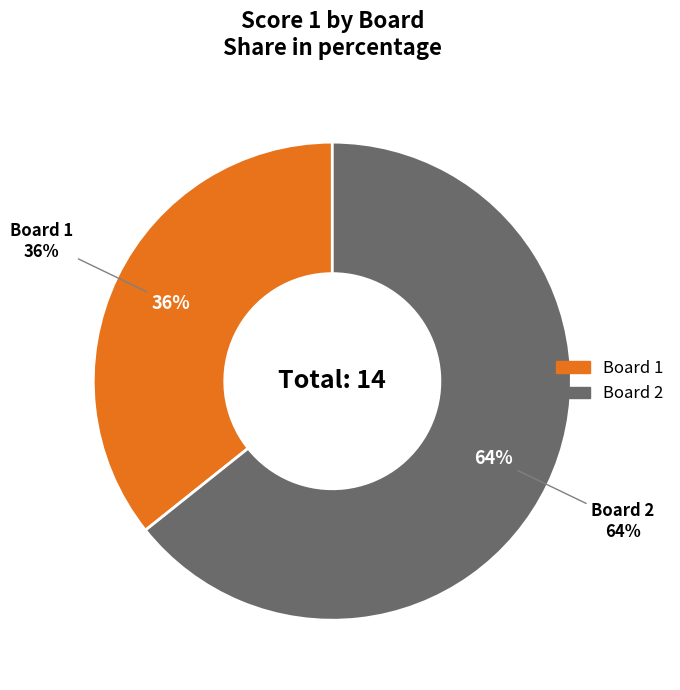

How many slices are in this pie chart?

2